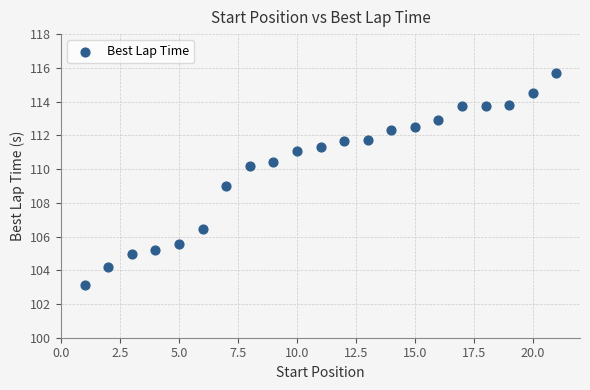

What is the range of X values (max minus min)?

20.0